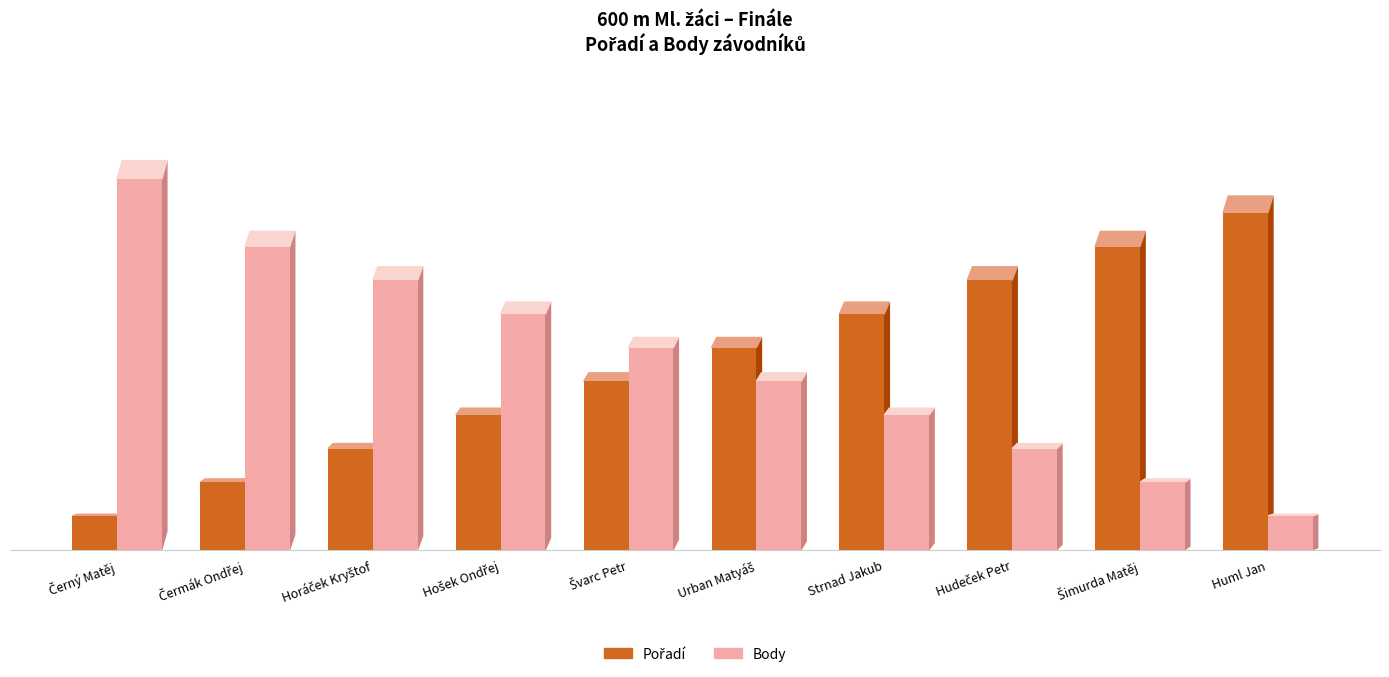

Which series changed the most between Čermák Ondřej and Horáček Kryštof?

Pořadí